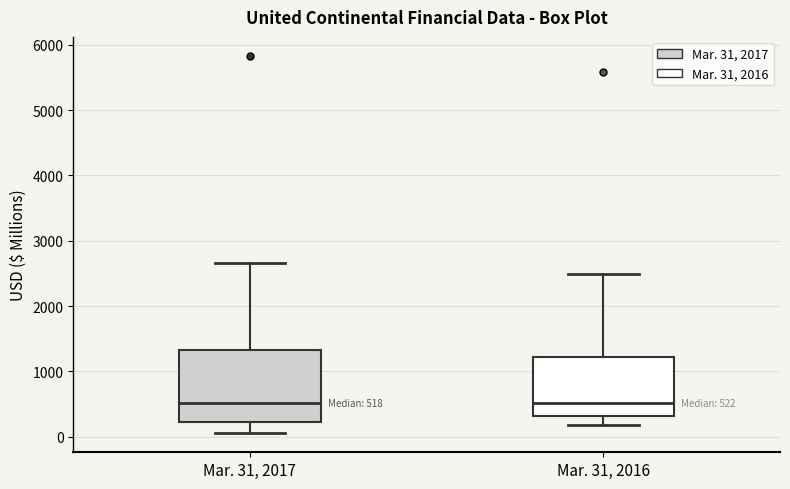

Which box is the tallest, from its lower edge to its upper edge?

Mar. 31, 2017